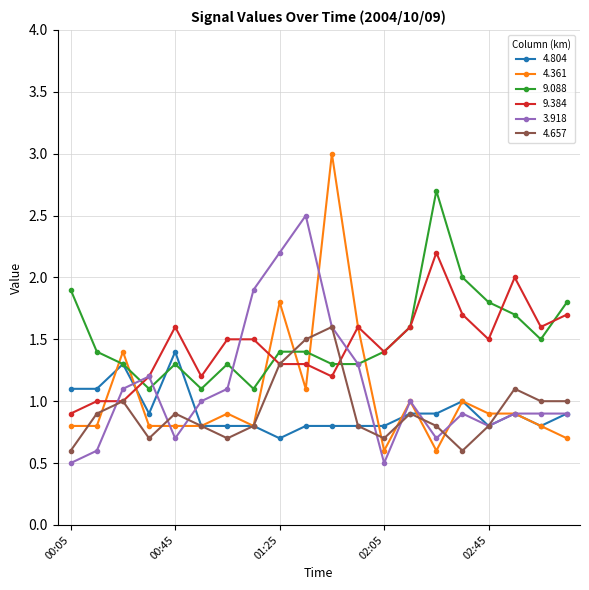

True or false: 9.384 has more than 2 interior local peaks.

True